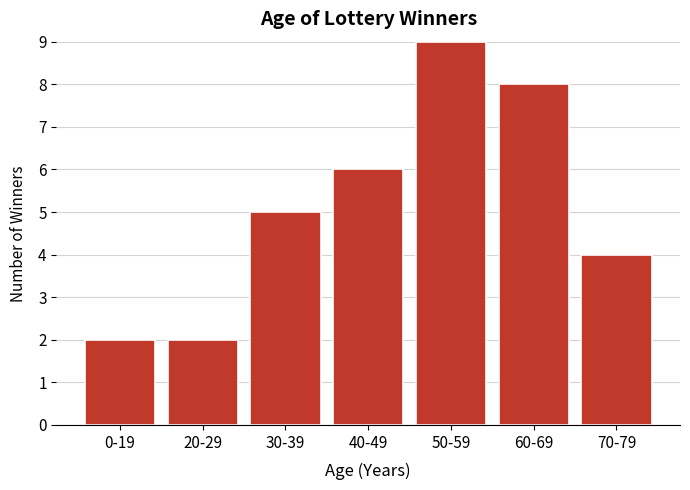

Reading left to right, extract all data points from this chart.

2	2	5	6	9	8	4